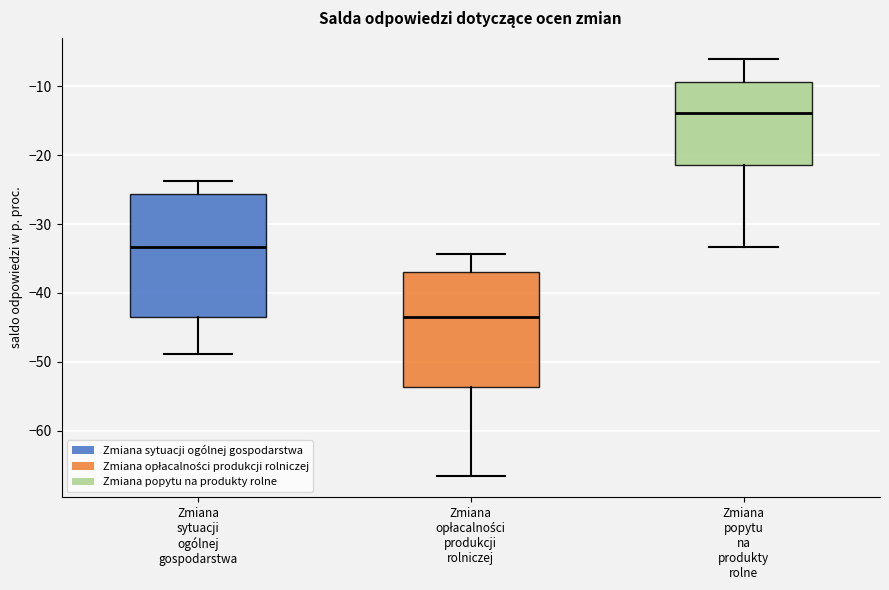

Which box is the tallest, from its lower edge to its upper edge?

Zmiana sytuacji ogólnej gospodarstwa